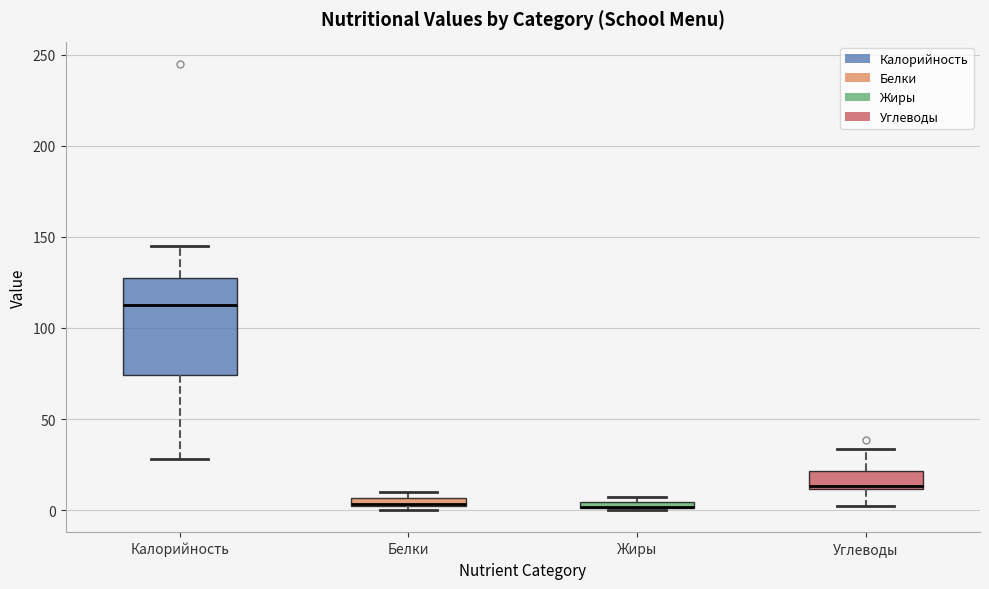

Where does the median line of the box for Углеводы sit on the y-axis? The values are not printed on the chart, so give them approximately, as read against the axis.

15